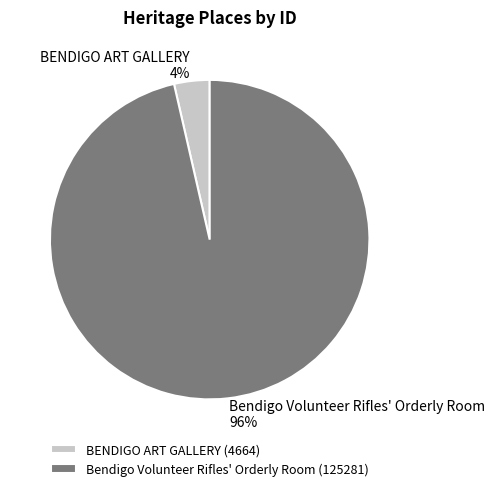

Count the number of slices in the pie.

2